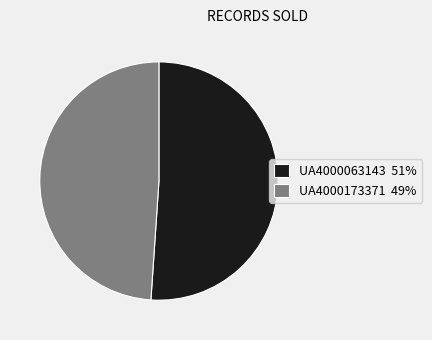

Combined, do UA4000173371 49% and UA4000063143 51% account for over 50%?

Yes